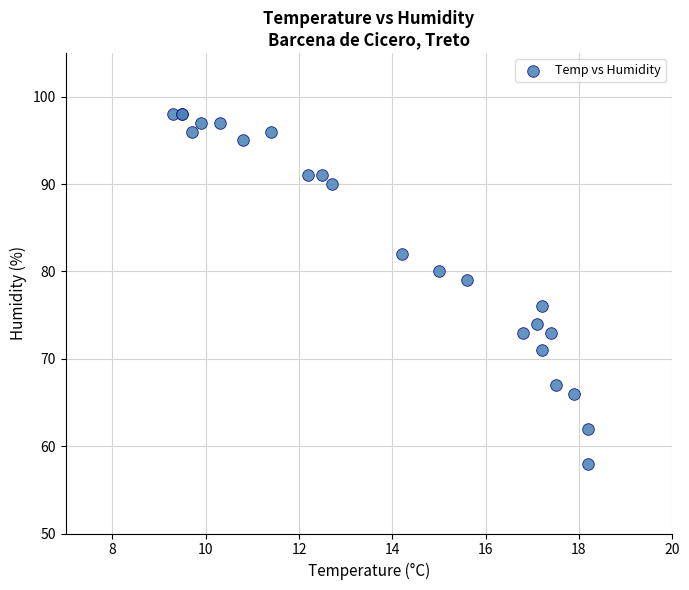

What Y value in the scatter plot is closest to 78?

79